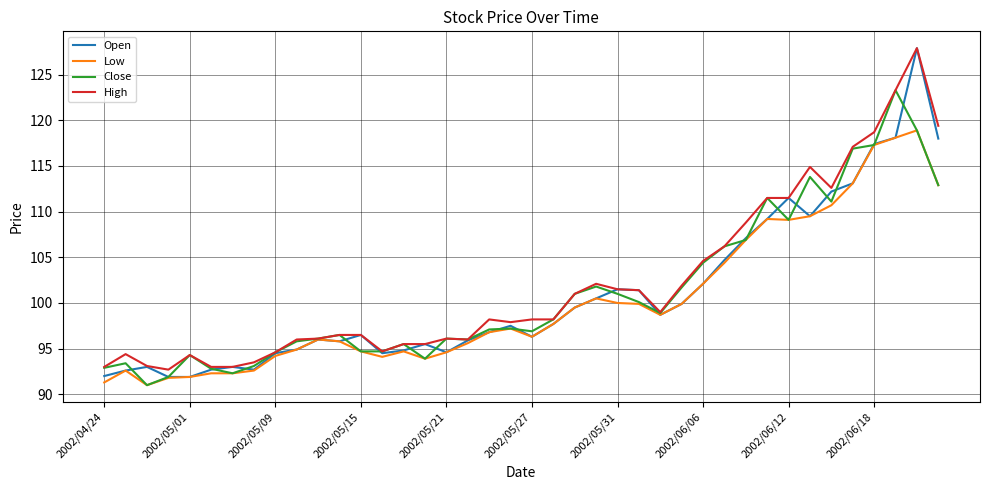

Which series has the widest spread of values?

Open